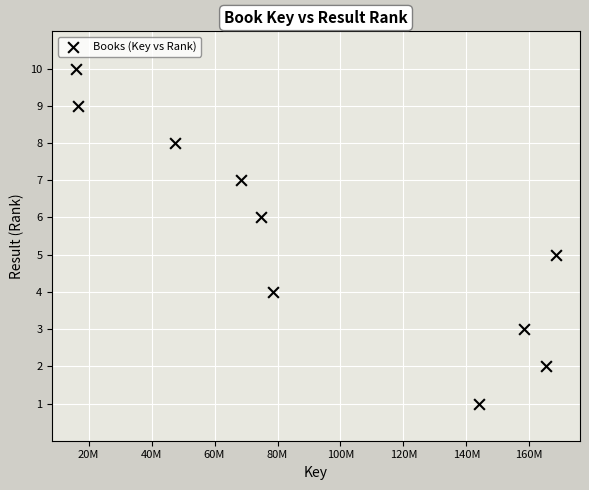

What is the range of Y values (max minus min)?

9